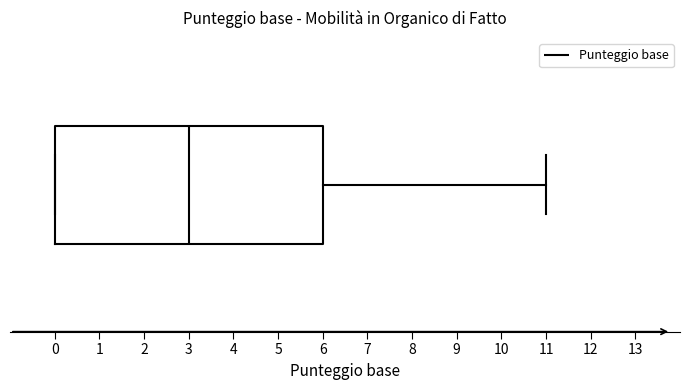

Read this box plot against the x-axis: the position of the median line, the range covered by the box, and the ends of both whiskers. The values are not printed on the chart, so give them approximately, as read against the axis.

median 3, box 0 to 6, whiskers 0 to 11